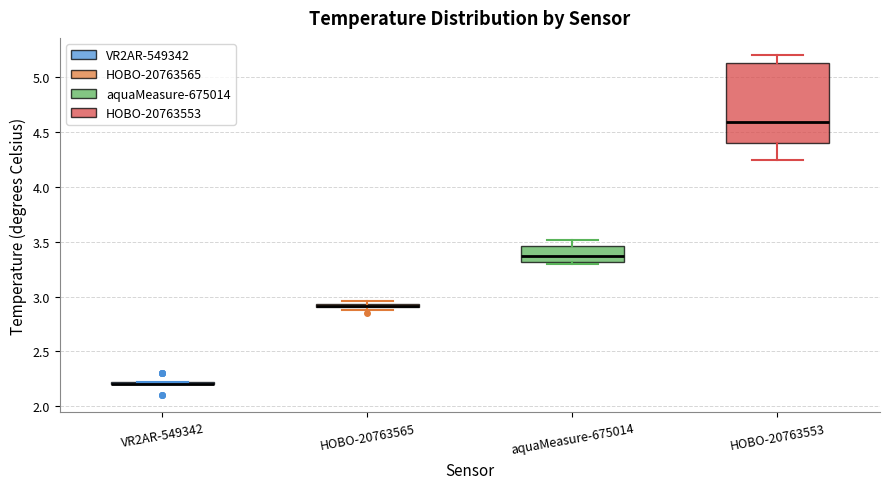

Where is the upper edge of the box for VR2AR-549342 on the y-axis? The values are not printed on the chart, so give them approximately, as read against the axis.

2.25